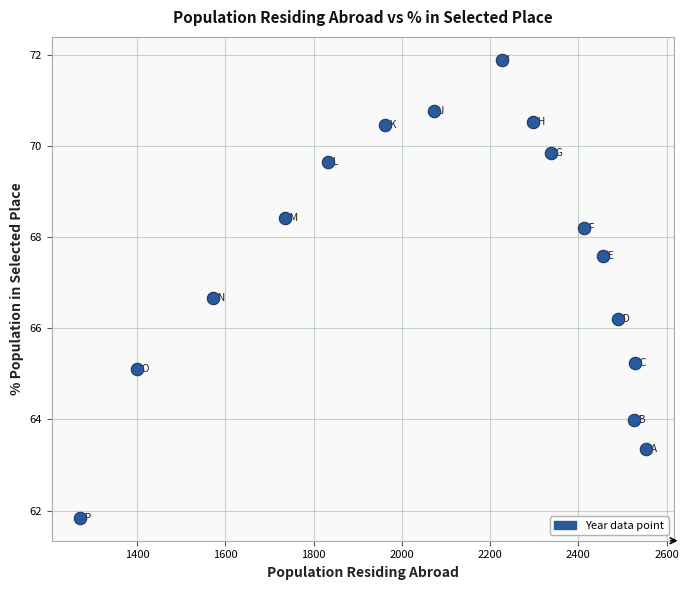

What is the range of X values (max minus min)?

1282.0